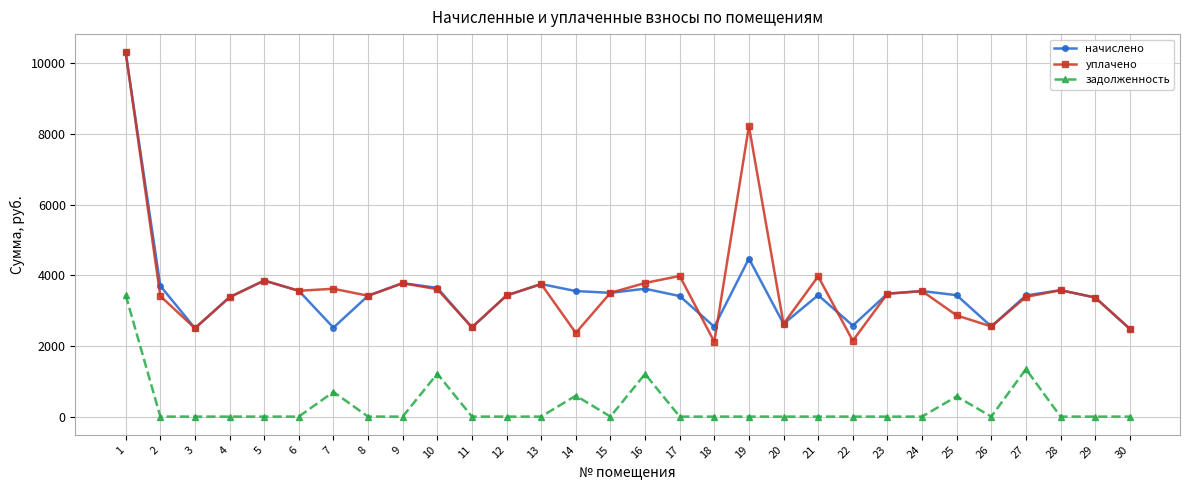

True or false: задолженность and уплачено cross at least once.

False